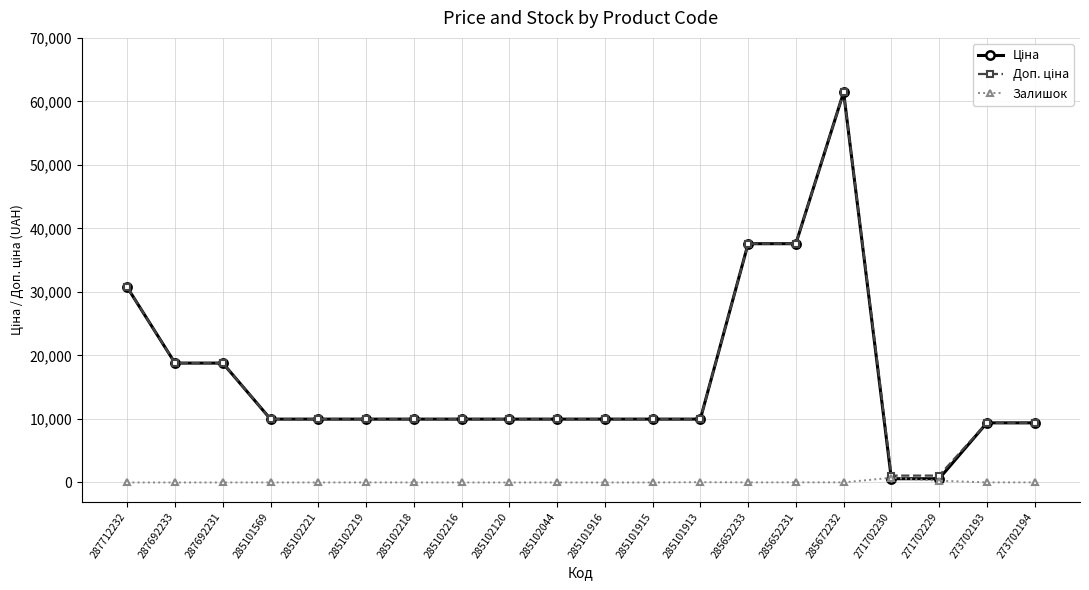

Does the chart display data point markers on the line(s)?

Yes